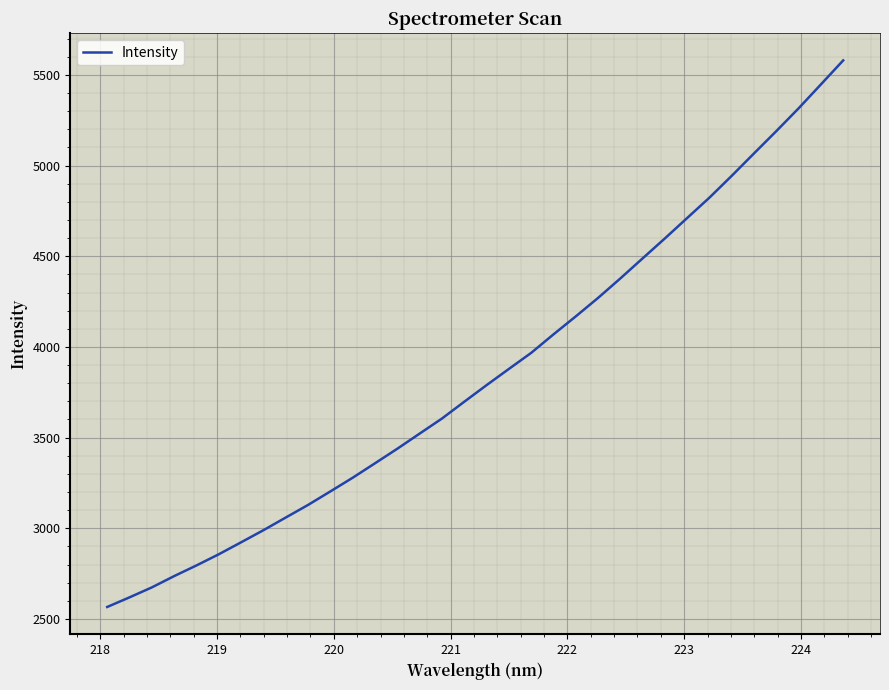

What is the difference between the maximum and minimum values?

3014.3